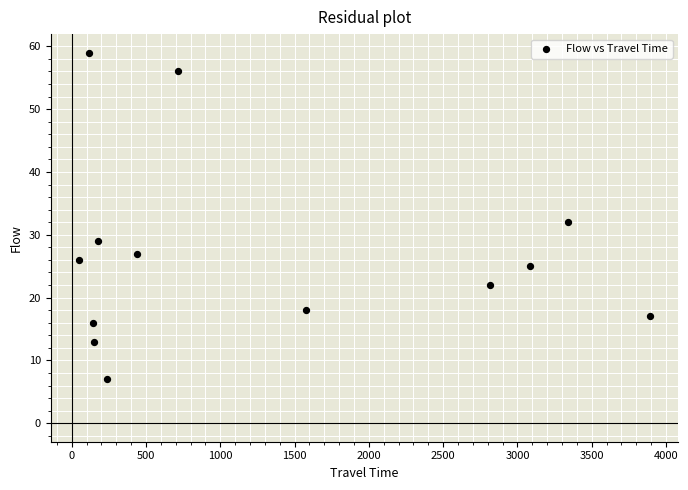

What Y value in the scatter plot is closest to 33?

32